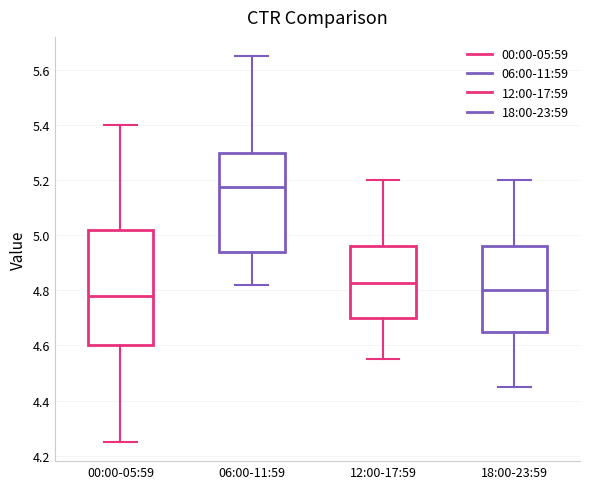

Where is the lower edge of the box for 06:00-11:59 on the y-axis? The values are not printed on the chart, so give them approximately, as read against the axis.

4.94